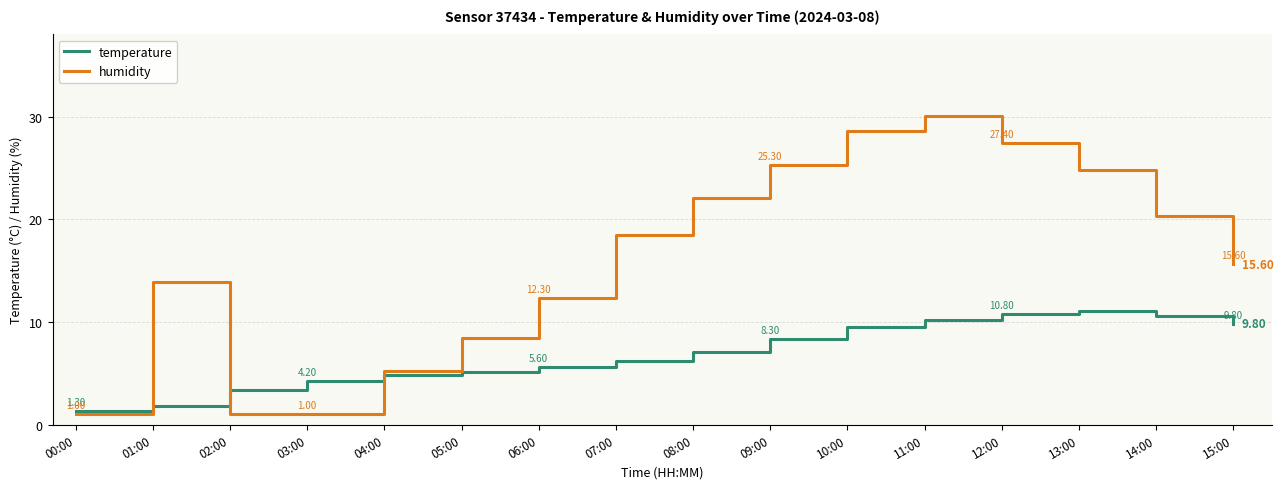

What position from the left is 14:00?

15